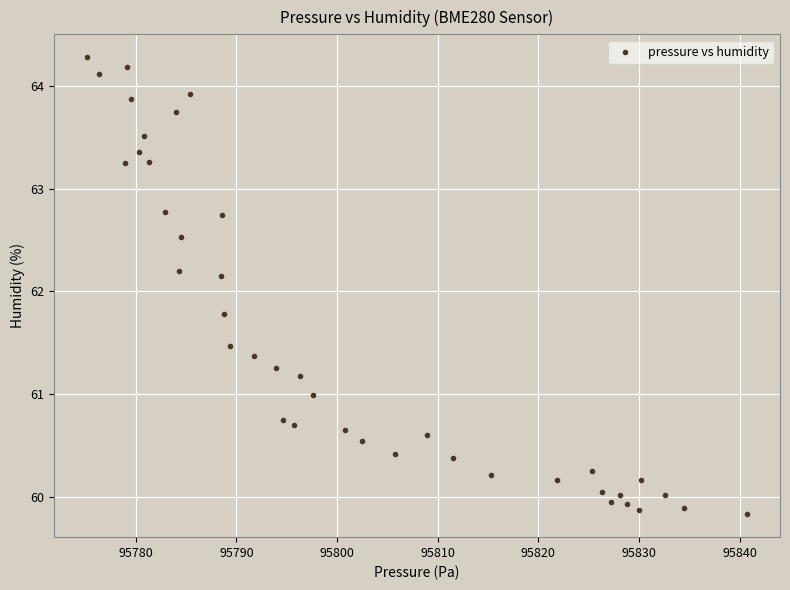

What is the range of X values (max minus min)?

65.6